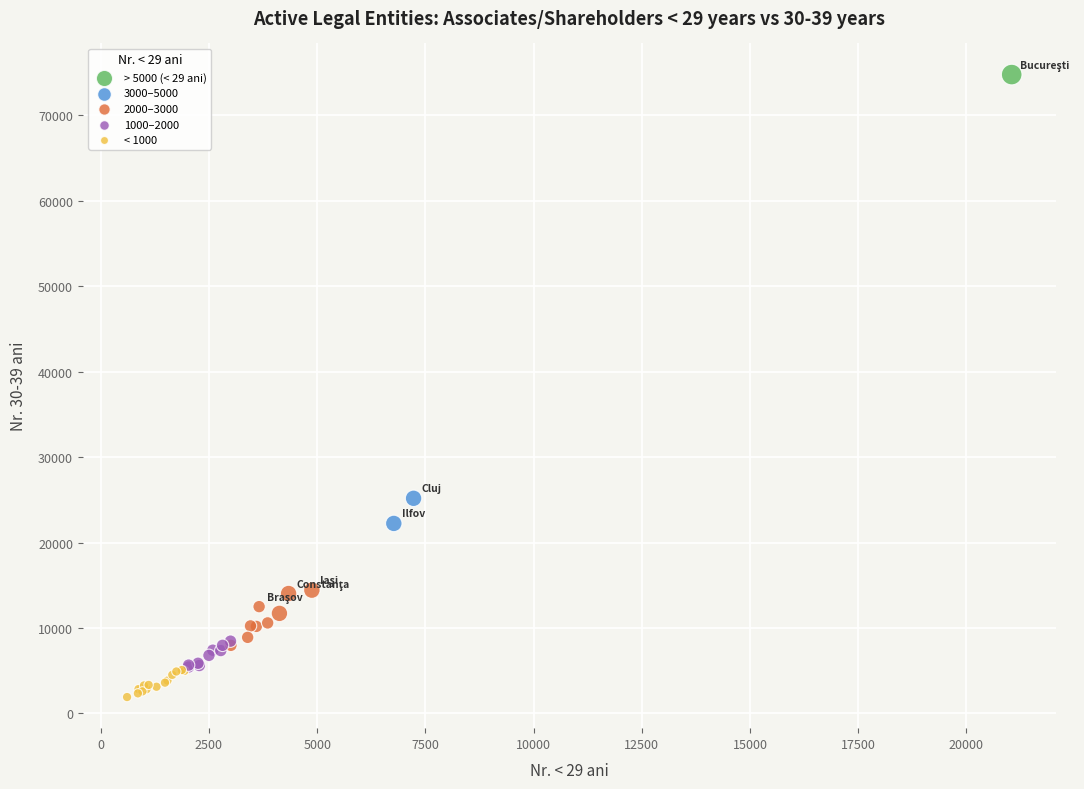

What Y value in the scatter plot is closest to 38339?

25174